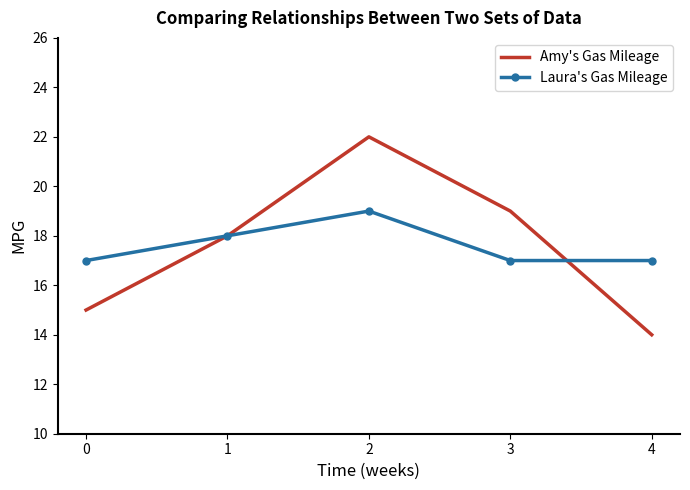

What is the sum of all Laura's Gas Mileage values?

88